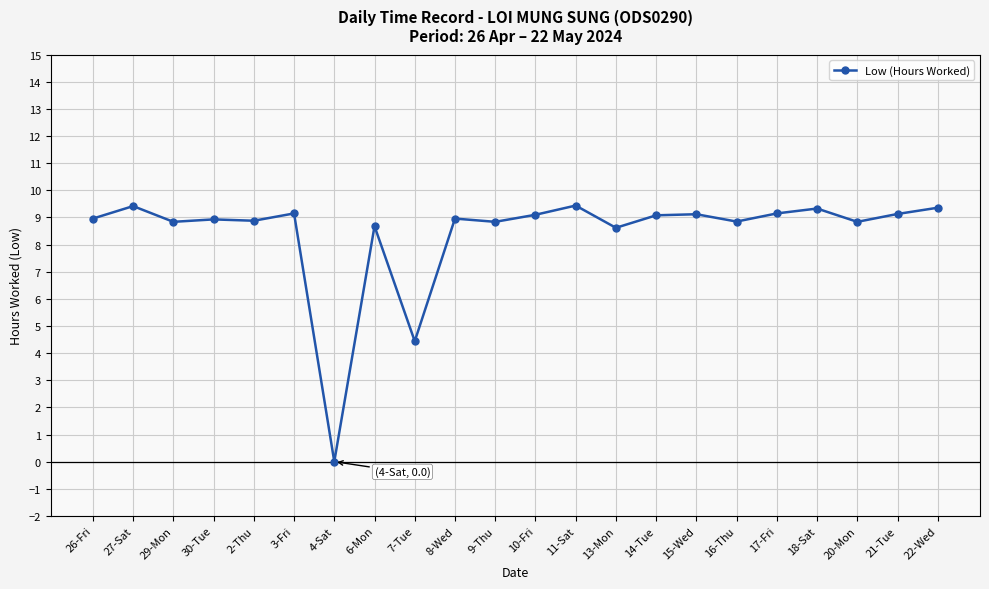

What is the value of the 19th point from the left?

9.3